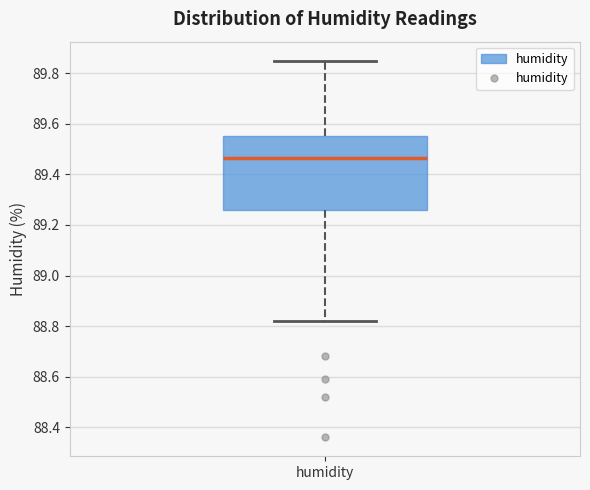

Transcribe this box plot: give where the median line is, the range the box spans, and where the two whiskers end, as read against the y-axis. The values are not printed on the chart, so give them approximately, as read against the axis.

median 89.46, box 89.26 to 89.56, whiskers 88.82 to 89.86